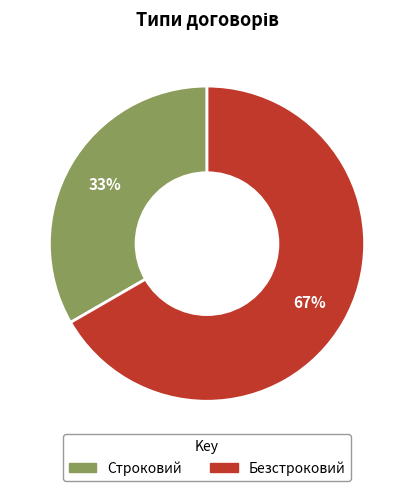

To the nearest percent, what is the average slice percentage?

50%